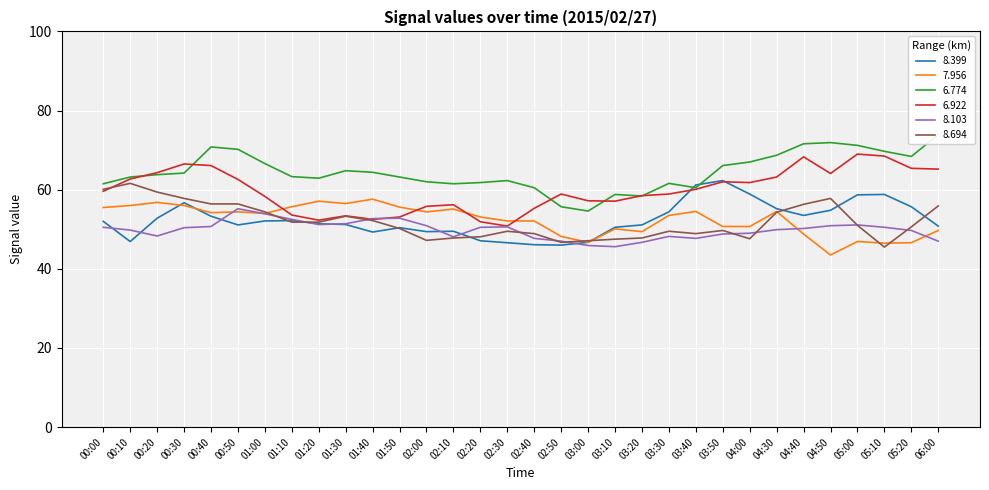

Where is the first local maximum for 7.956?

00:20